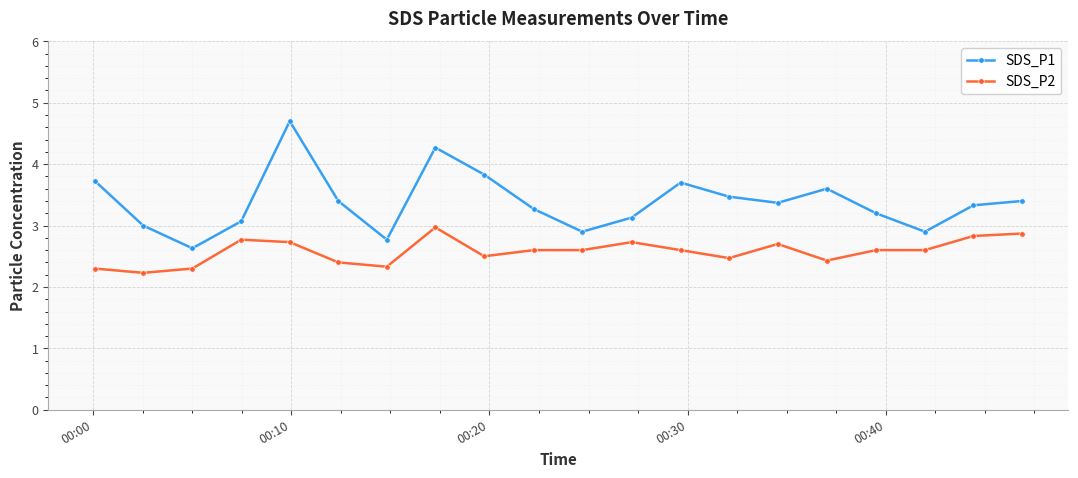

Which series has the widest spread of values?

SDS_P1